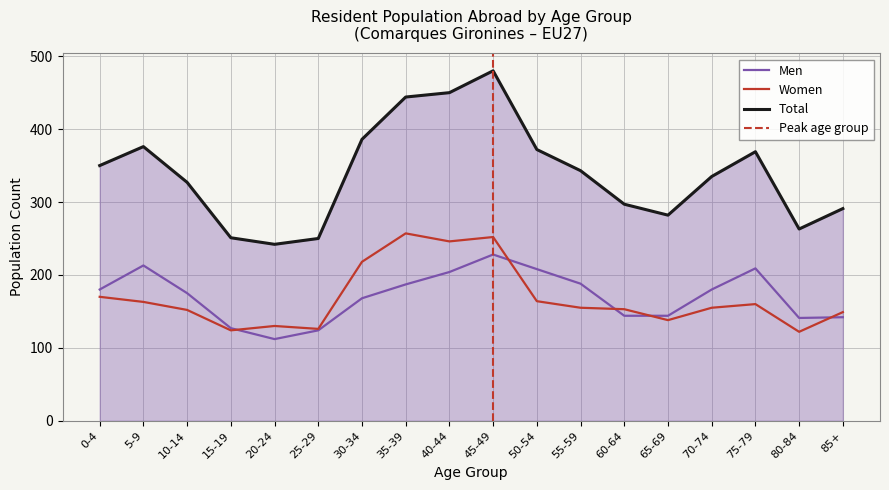

What is the difference between the Women values at 30-34 and 65-69?

80